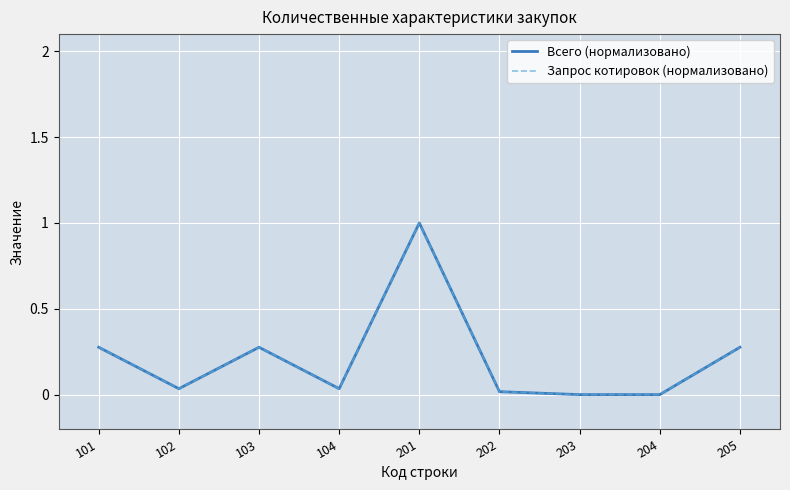

At 102, list the series in order from largest to smallest.

Всего (нормализовано), Запрос котировок (нормализовано)